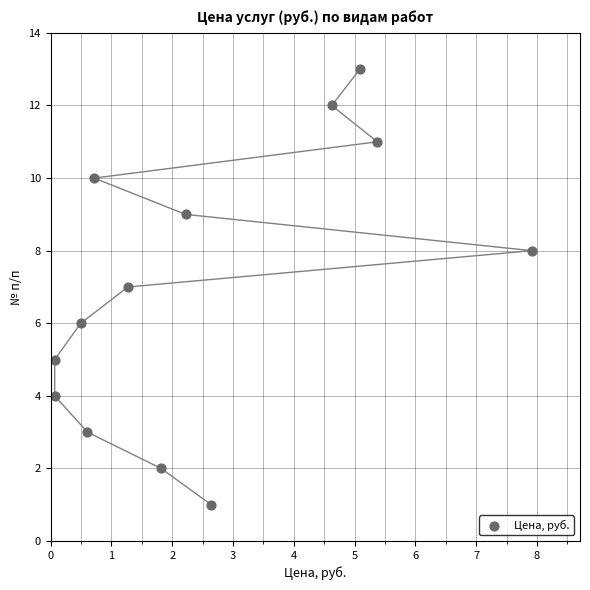

How many data points are displayed?

13